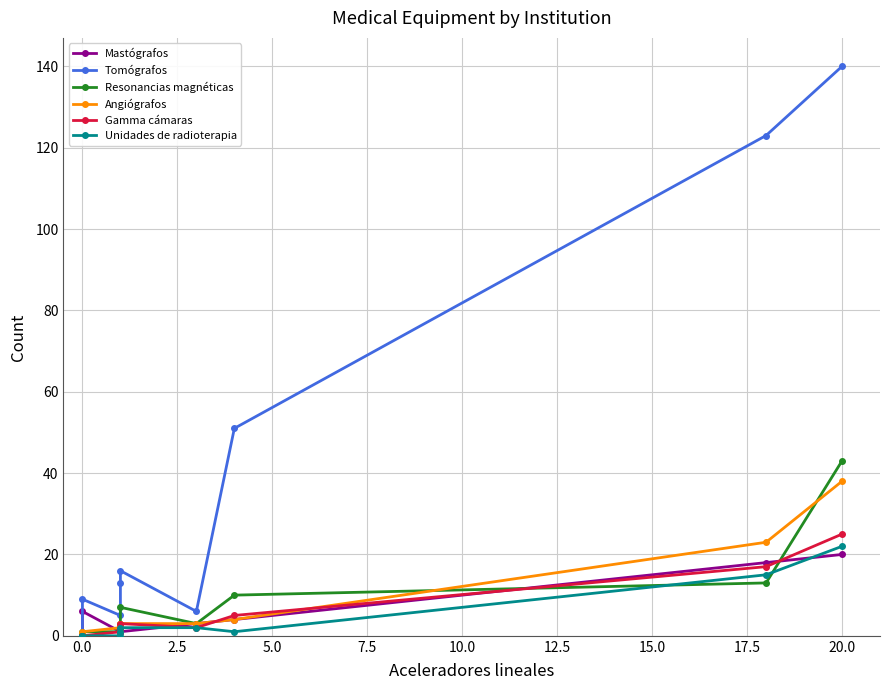

What is the difference between the Gamma cámaras values at 12.5 and 15.0?

3